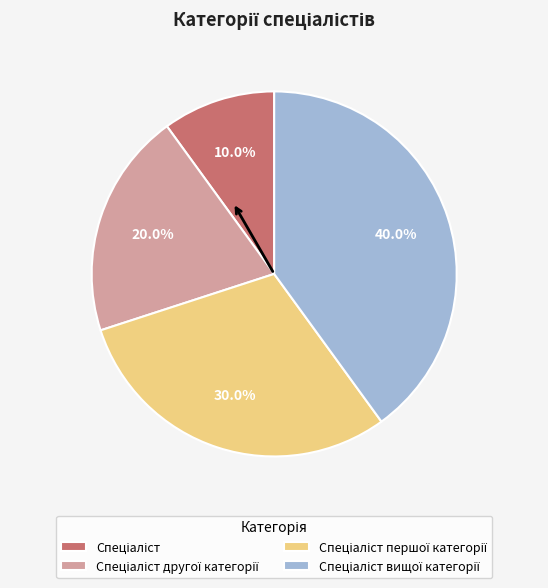

To the nearest percent, what is the average slice percentage?

25%